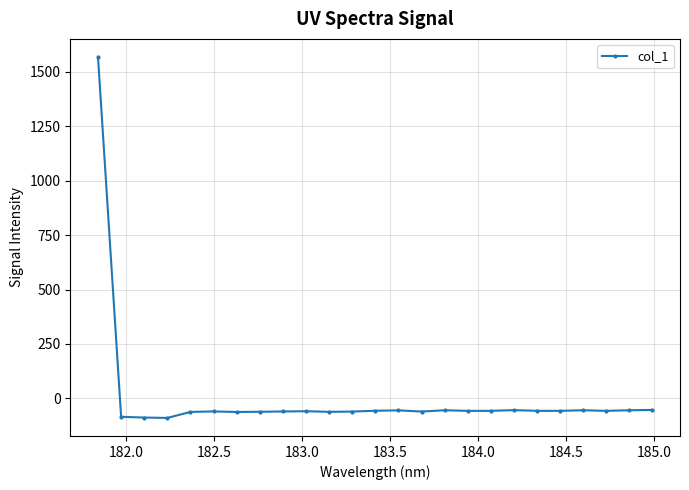

What is the value of the 23rd point from the left?

-57.4